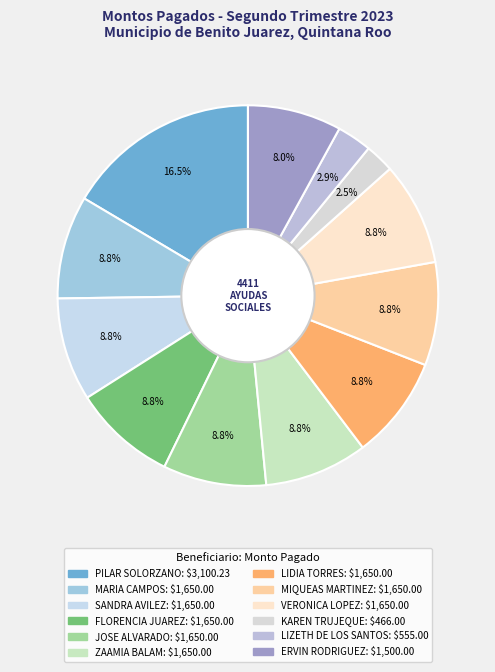

Is there any slice that represents more than half of the pie?

No